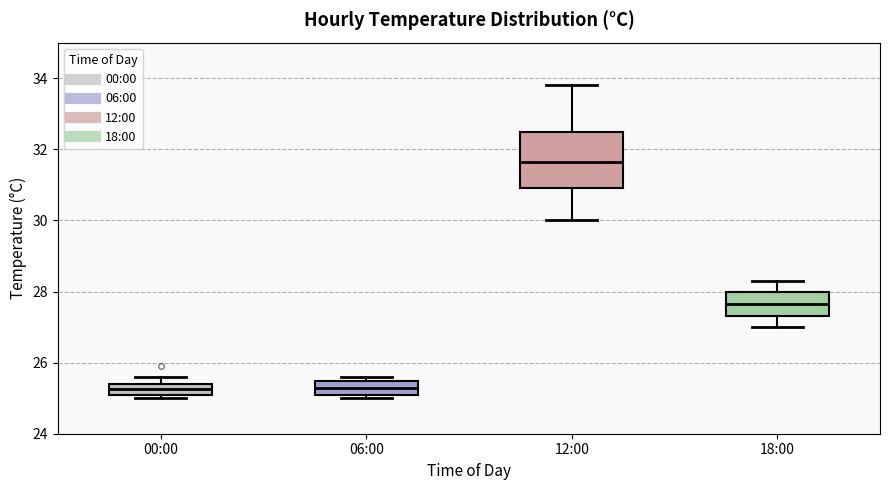

Where is the lower edge of the box for 06:00 on the y-axis? The values are not printed on the chart, so give them approximately, as read against the axis.

25.2